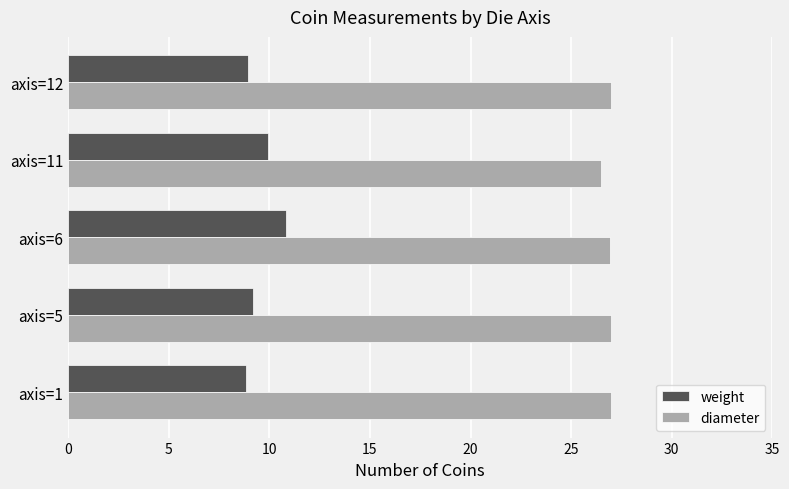

What are all the series names shown in the legend?

weight, diameter